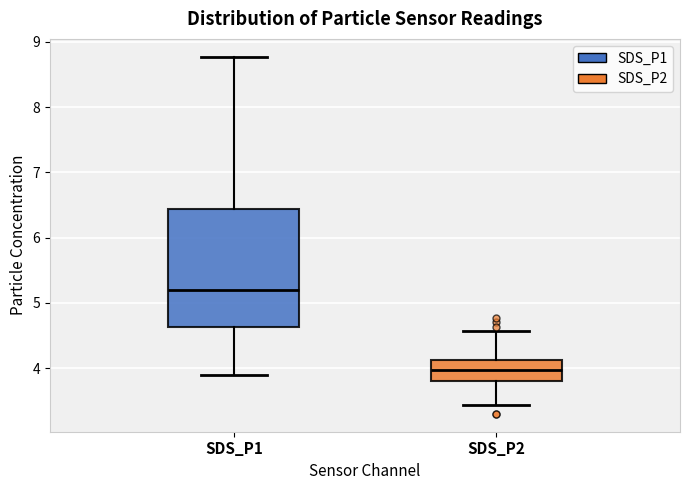

Reading left to right, read every box against the y-axis: the position of its median line, the range the box covers, and the ends of its whiskers. The values are not printed on the chart, so give them approximately, as read against the axis.

SDS_P1: median 5.2, box 4.6 to 6.4, whiskers 3.9 to 8.8
SDS_P2: median 4.0, box 3.8 to 4.1, whiskers 3.4 to 4.6